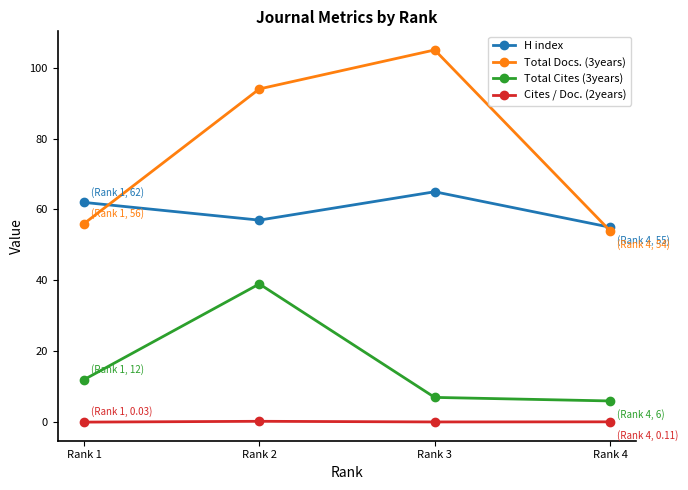

List the series in order of their overall mean, highest first.

Total Docs. (3years), H index, Total Cites (3years), Cites / Doc. (2years)